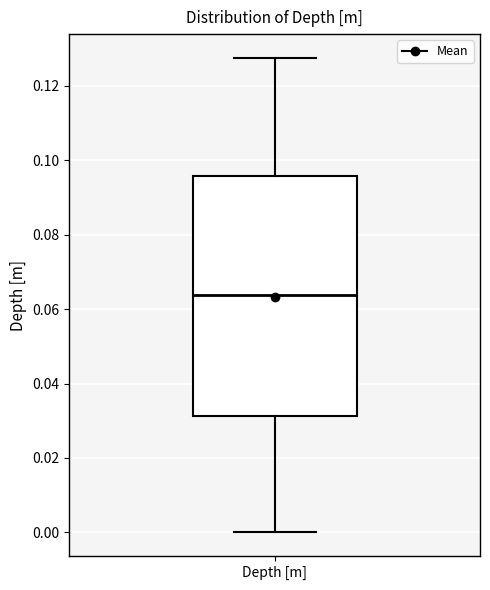

Where is the lower edge of the box for Depth [m] on the y-axis? The values are not printed on the chart, so give them approximately, as read against the axis.

0.032